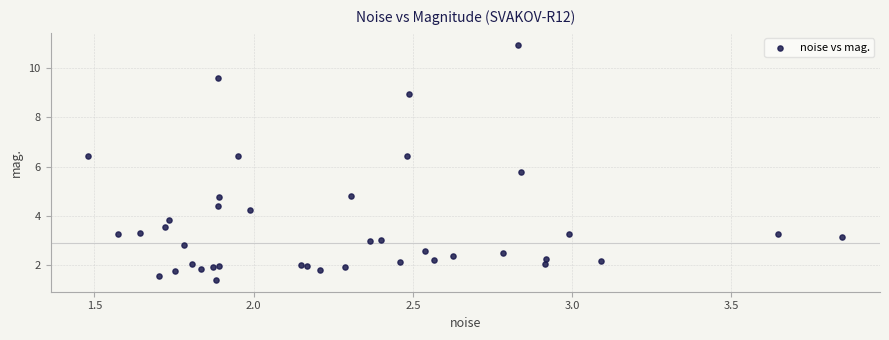

What Y value in the scatter plot is closest to 6?

5.8